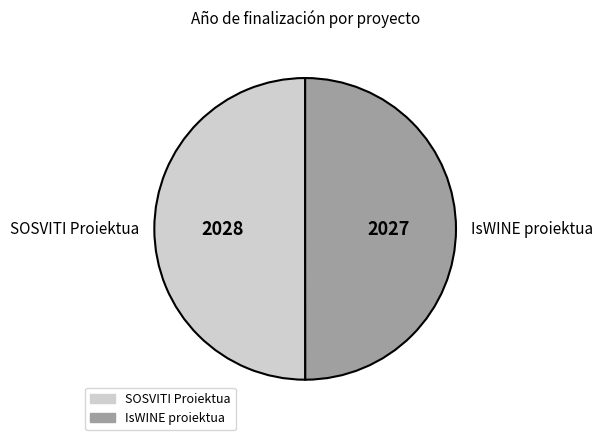

What is the ratio of the value at SOSVITI Proiektua to the value at IsWINE proiektua?

1.0